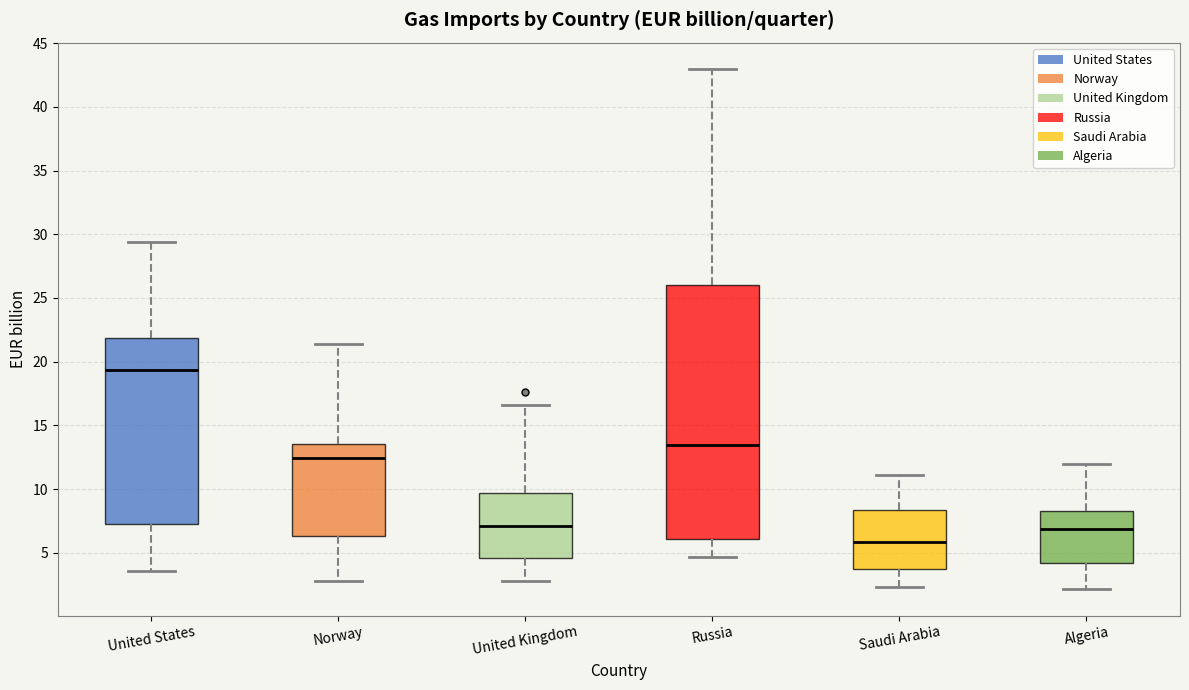

Reading left to right, read every box against the y-axis: the position of its median line, the range the box covers, and the ends of its whiskers. The values are not printed on the chart, so give them approximately, as read against the axis.

United States: median 19.5, box 7.0 to 22.0, whiskers 3.5 to 29.5
Norway: median 12.5, box 6.5 to 13.5, whiskers 3.0 to 21.5
United Kingdom: median 7.0, box 4.5 to 9.5, whiskers 3.0 to 16.5
Russia: median 13.5, box 6.0 to 26.0, whiskers 4.5 to 43.0
Saudi Arabia: median 6.0, box 3.5 to 8.5, whiskers 2.5 to 11.0
Algeria: median 7.0, box 4.0 to 8.5, whiskers 2.0 to 12.0